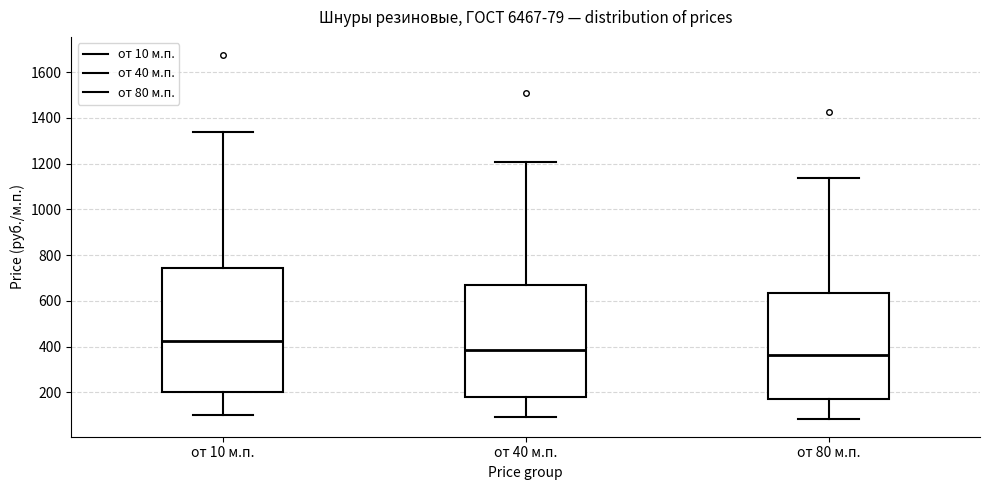

Which box is the tallest, from its lower edge to its upper edge?

от 10 м.п.